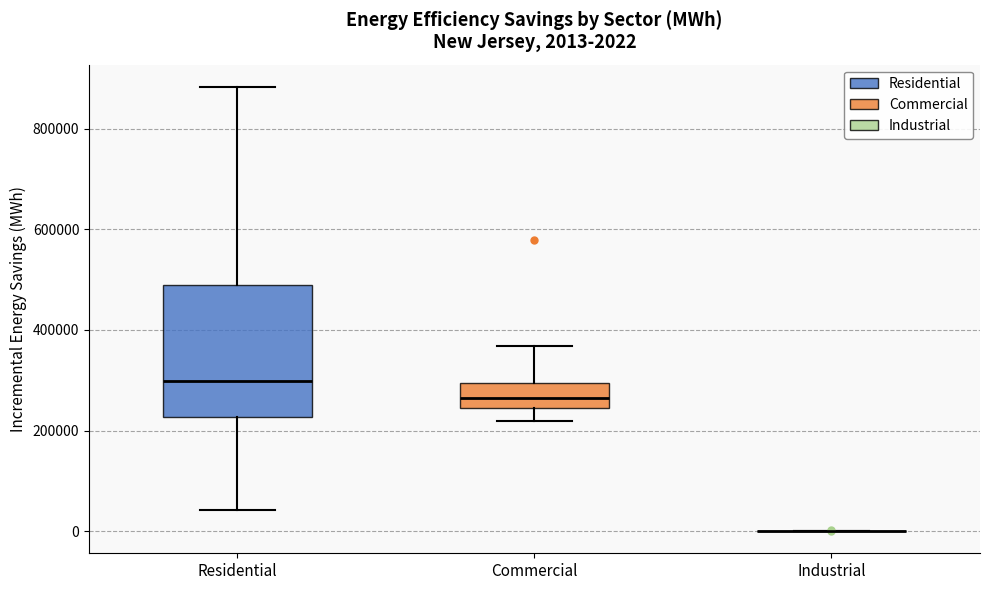

Comparing the boxes themselves (not the whiskers), which one is the tallest?

Residential